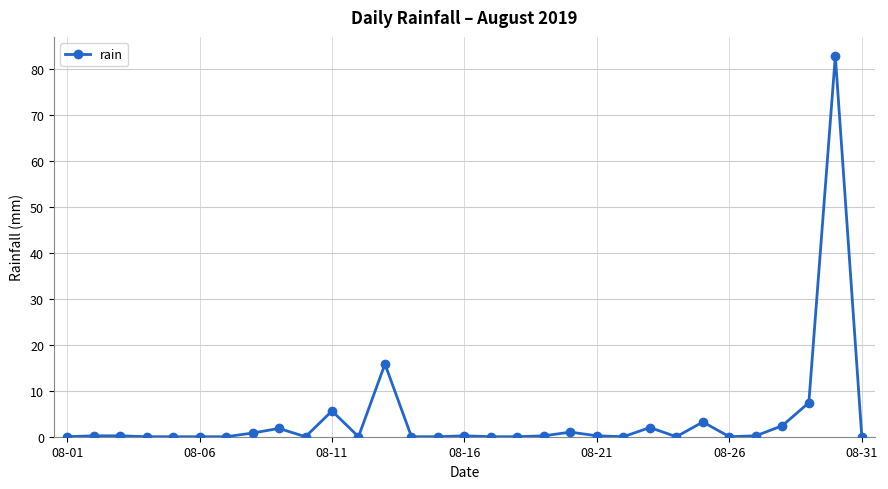

True or false: there are more than 2 points higher than both neighbors.

True